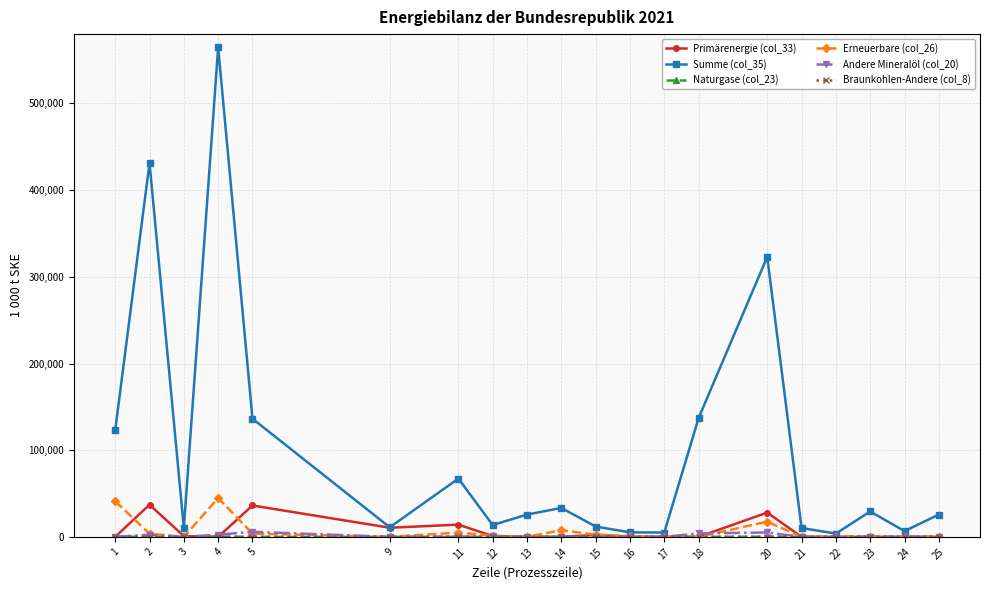

The value of Erneuerbare (col_26) at 4 is 44749.9. True or false?

True